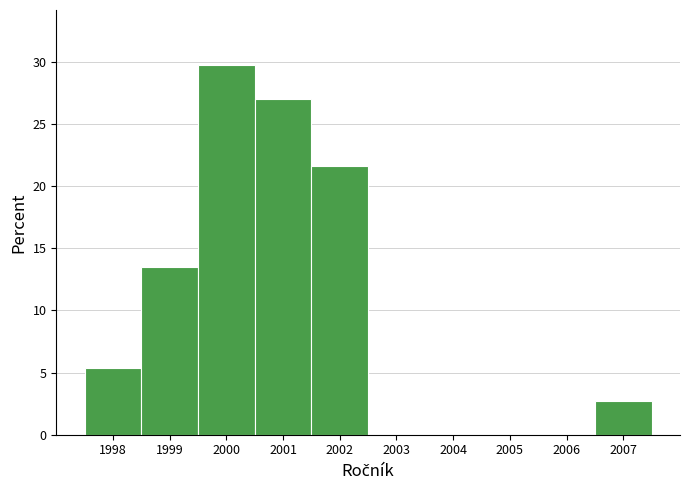

Reading left to right, list every bar in this chart as the range it spans on the x-axis followed by its height. The values are not printed on the chart, so give them approximately, as read against the axis.

1997.5 to 1998.5: 5.5
1998.5 to 1999.5: 13.5
1999.5 to 2000.5: 29.5
2000.5 to 2001.5: 27.0
2001.5 to 2002.5: 21.5
2002.5 to 2003.5: 0
2003.5 to 2004.5: 0
2004.5 to 2005.5: 0
2005.5 to 2006.5: 0
2006.5 to 2007.5: 2.5